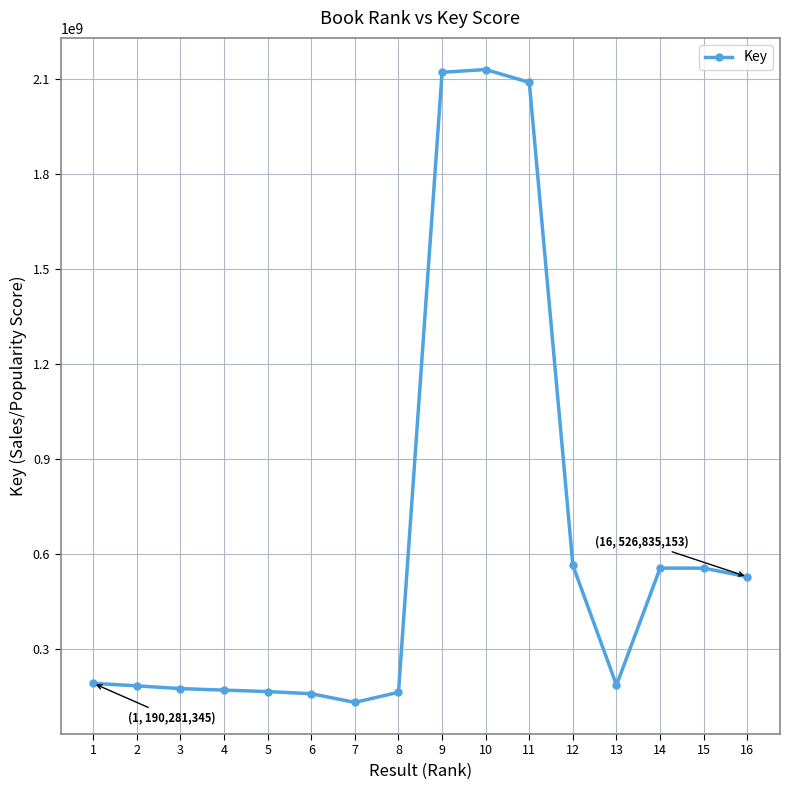

How many categories are shown in the chart?

16